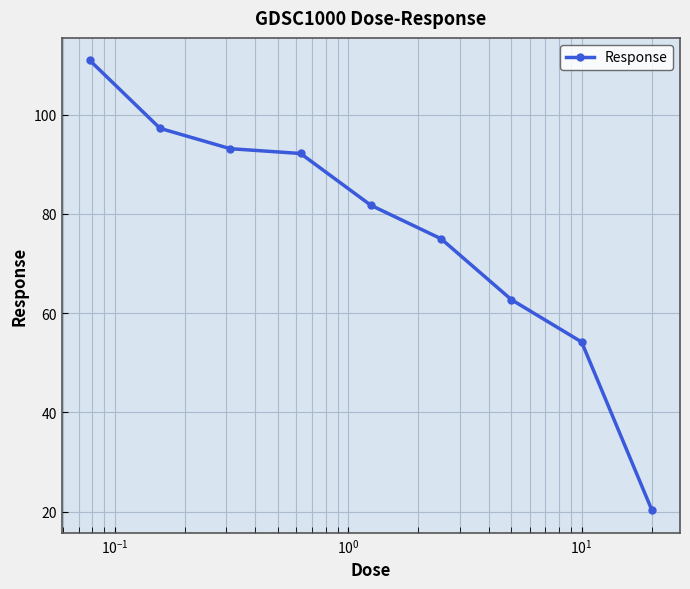

What is the difference between the maximum and second lowest values?

56.7